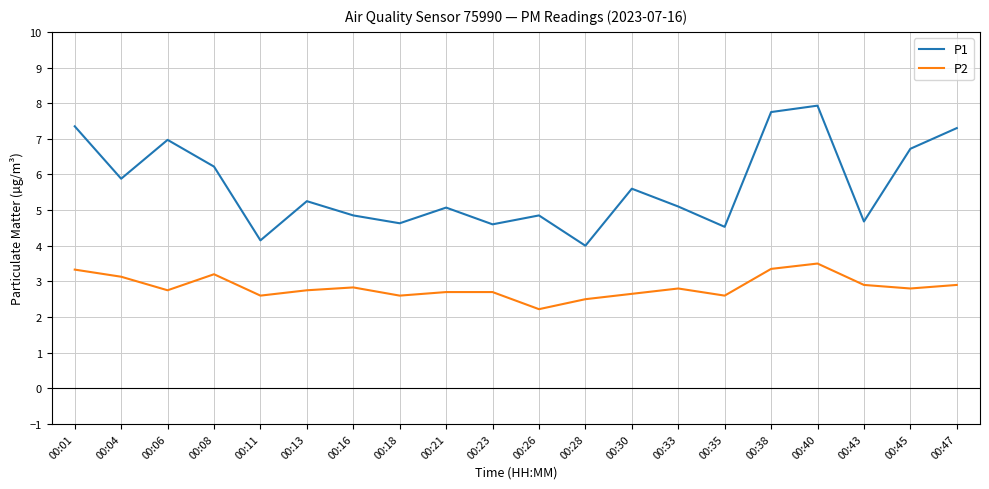

What are all the series names shown in the legend?

P1, P2